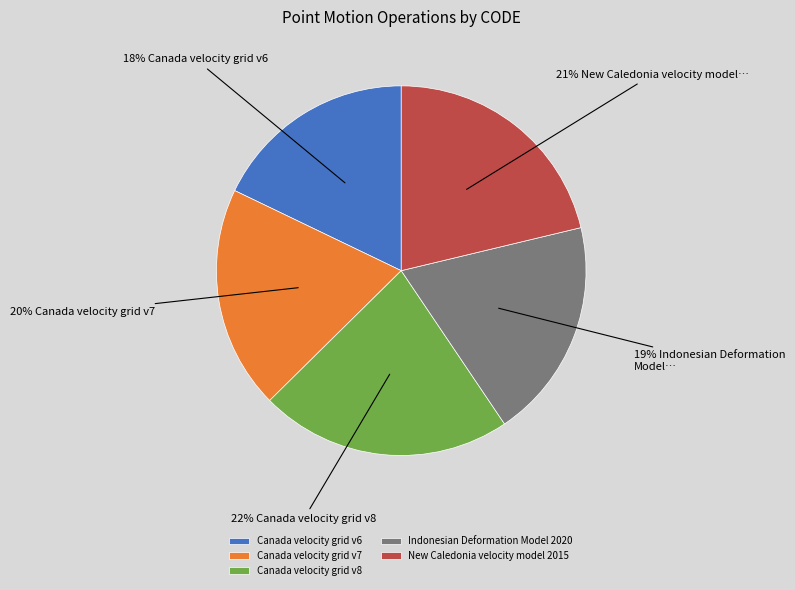

Which slice is the largest?

Canada velocity grid v8